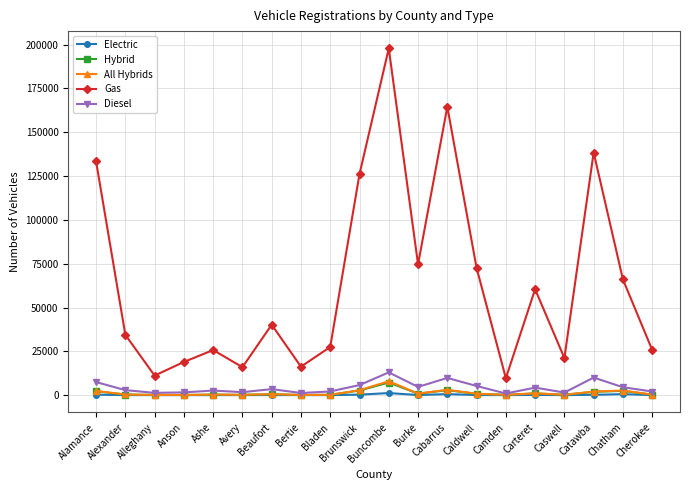

Which series has the widest spread of values?

Gas